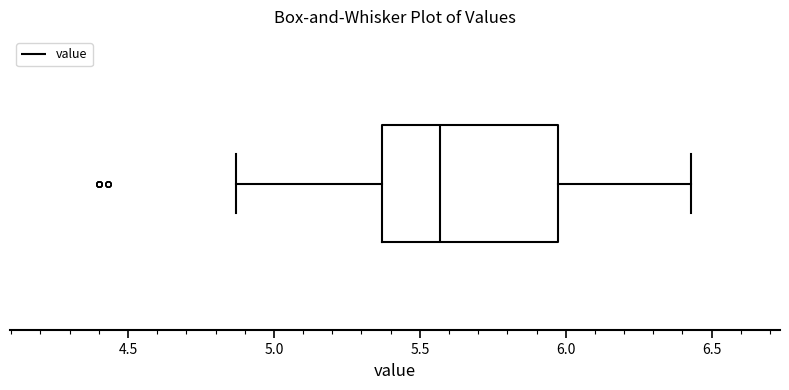

Read this box plot against the x-axis: the position of the median line, the range covered by the box, and the ends of both whiskers. The values are not printed on the chart, so give them approximately, as read against the axis.

median 5.55, box 5.35 to 5.95, whiskers 4.85 to 6.45